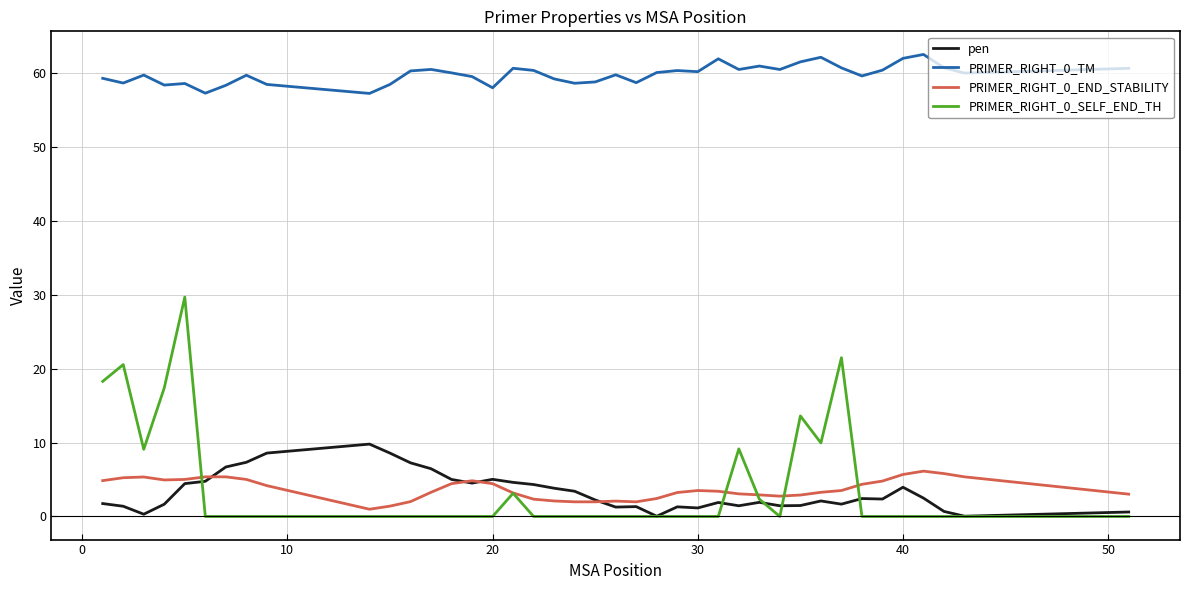

What is the maximum value shown in the chart?

62.5